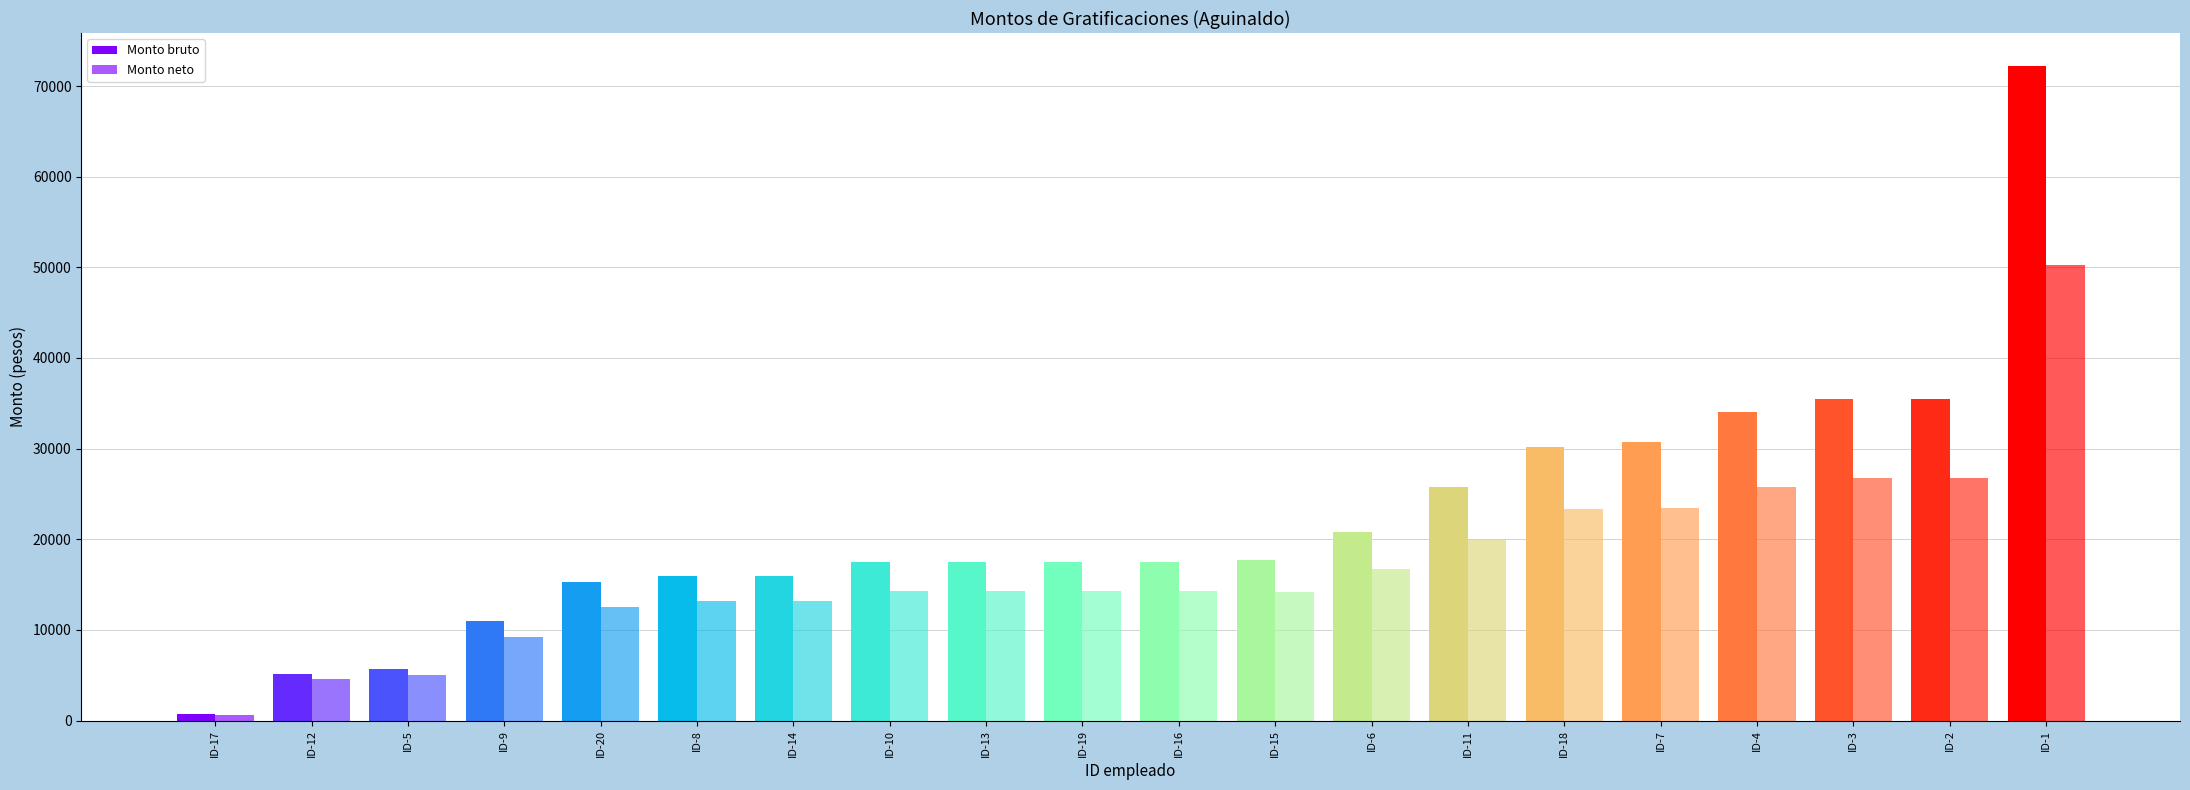

Count the number of data series in this chart.

2